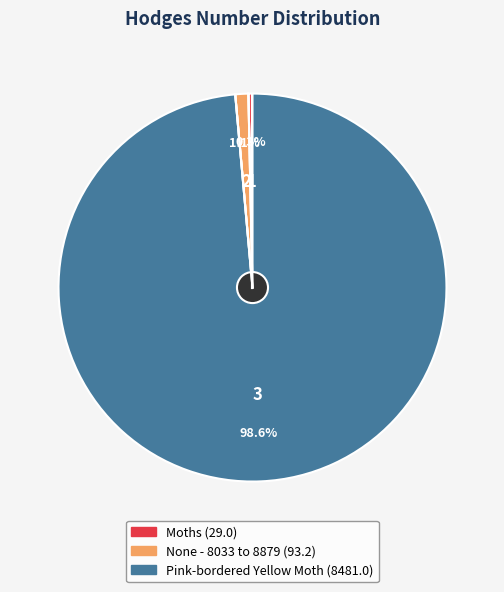

Is Pink-bordered Yellow Moth the majority of the pie?

Yes